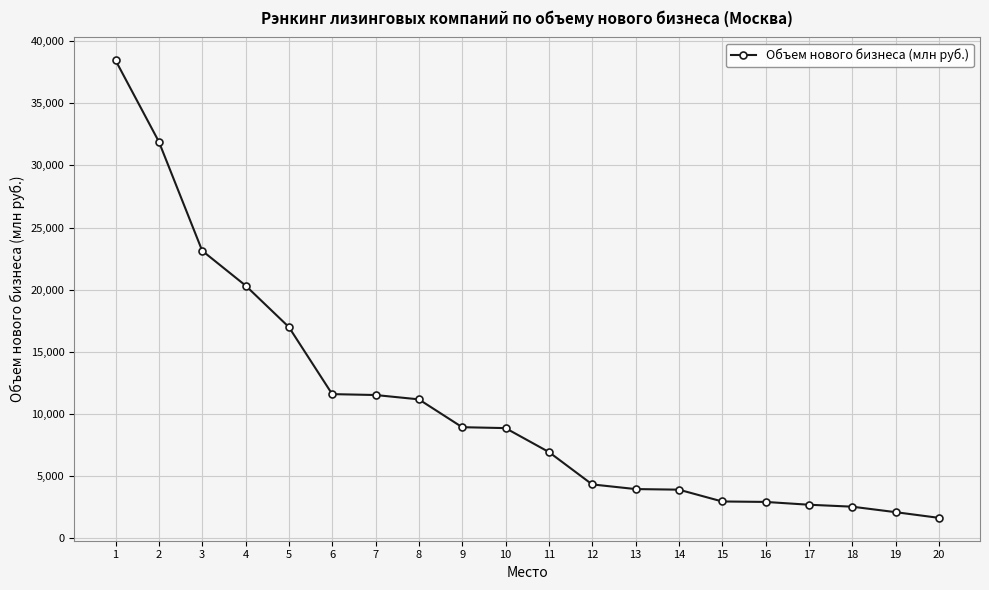

What value does the data have at 13?

3970.0